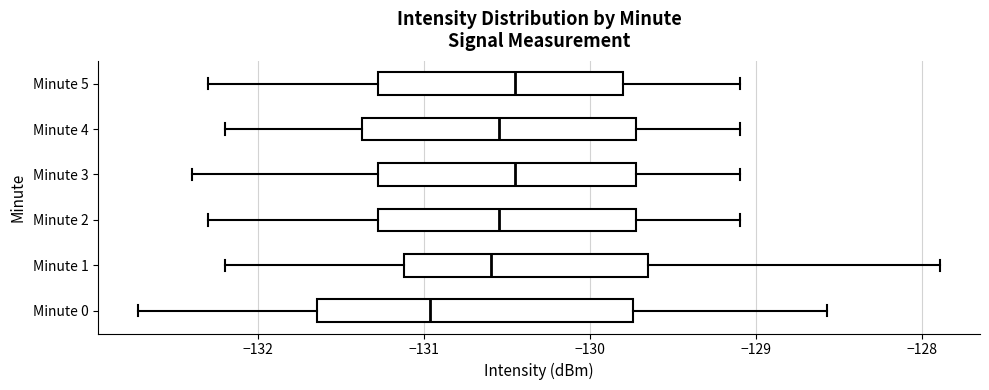

Which box's median line is the furthest to the left?

Minute 0